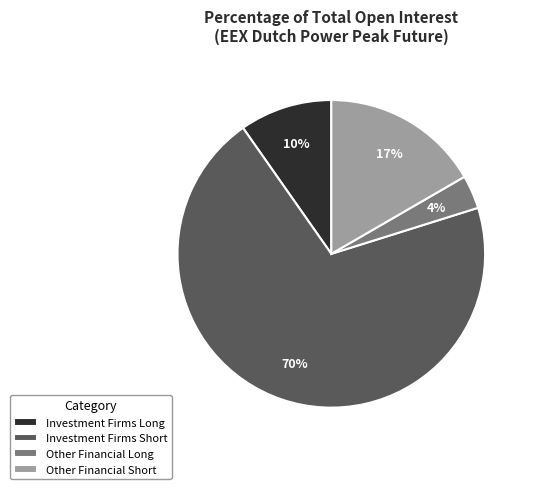

Is the sum of Other Financial Long and Investment Firms Short greater than half?

Yes